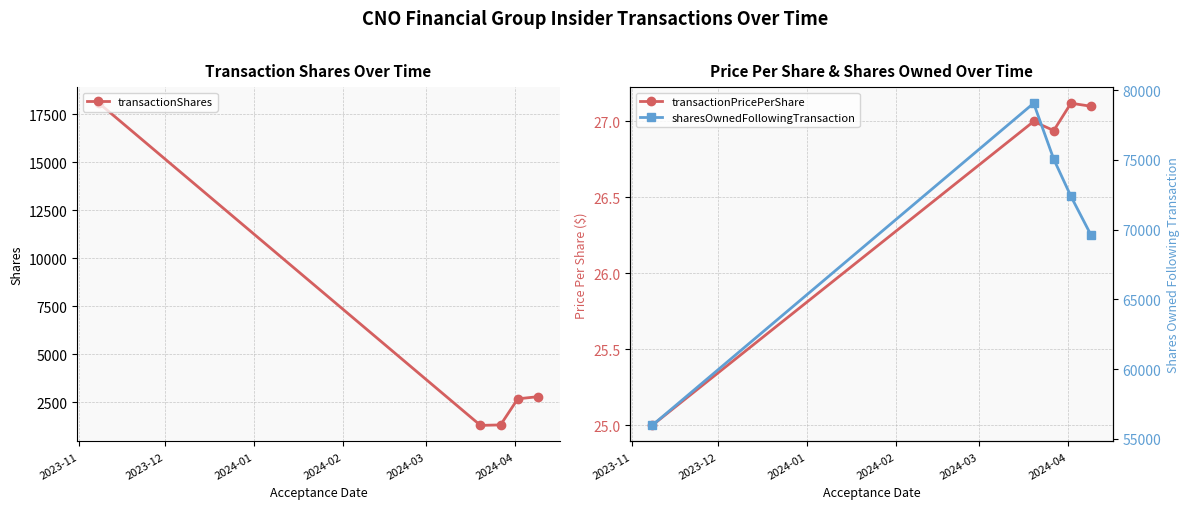

What is the value of the transactionShares point at the 5th from the left?

2778